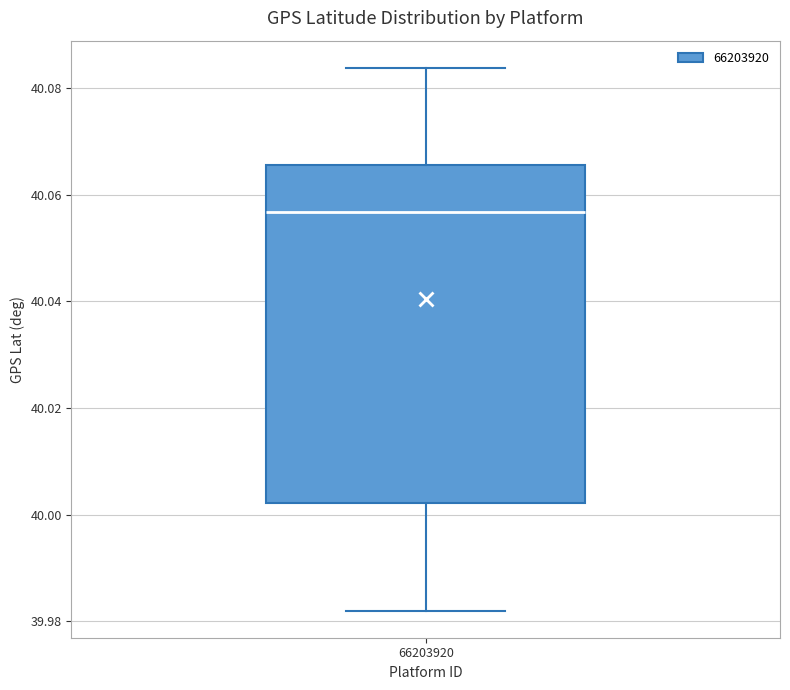

Transcribe this box plot: give where the median line is, the range the box spans, and where the two whiskers end, as read against the y-axis. The values are not printed on the chart, so give them approximately, as read against the axis.

median 40.056, box 40.002 to 40.066, whiskers 39.982 to 40.084